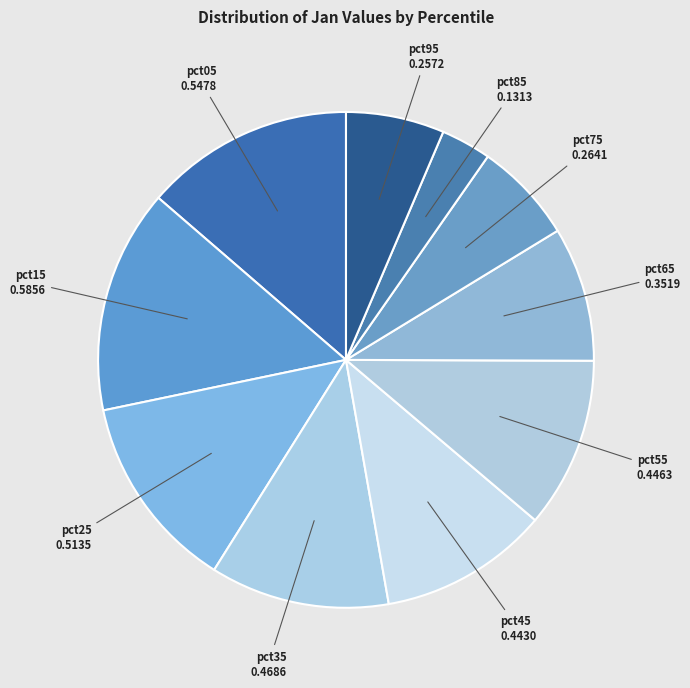

Between pct55 and pct35, which is larger?

pct35